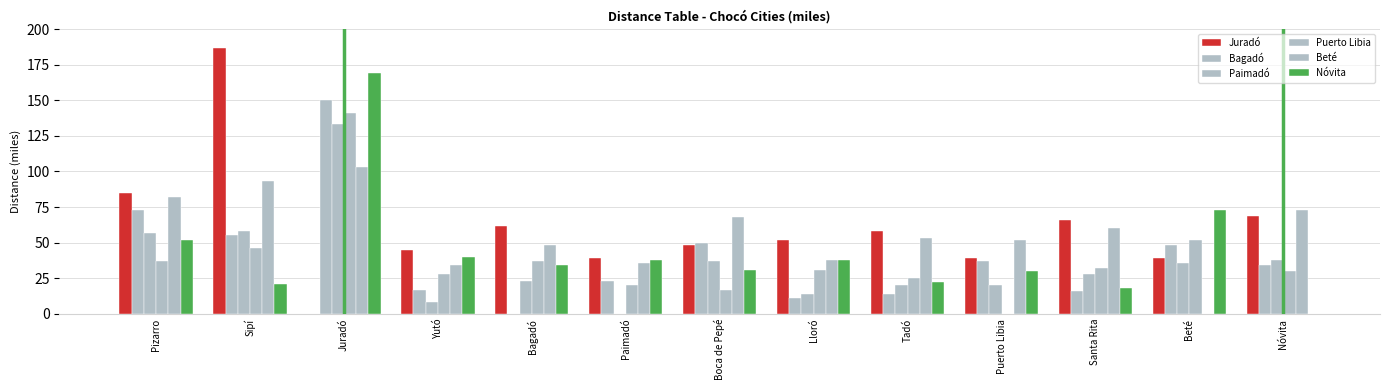

Does the chart contain stacked bars?

No